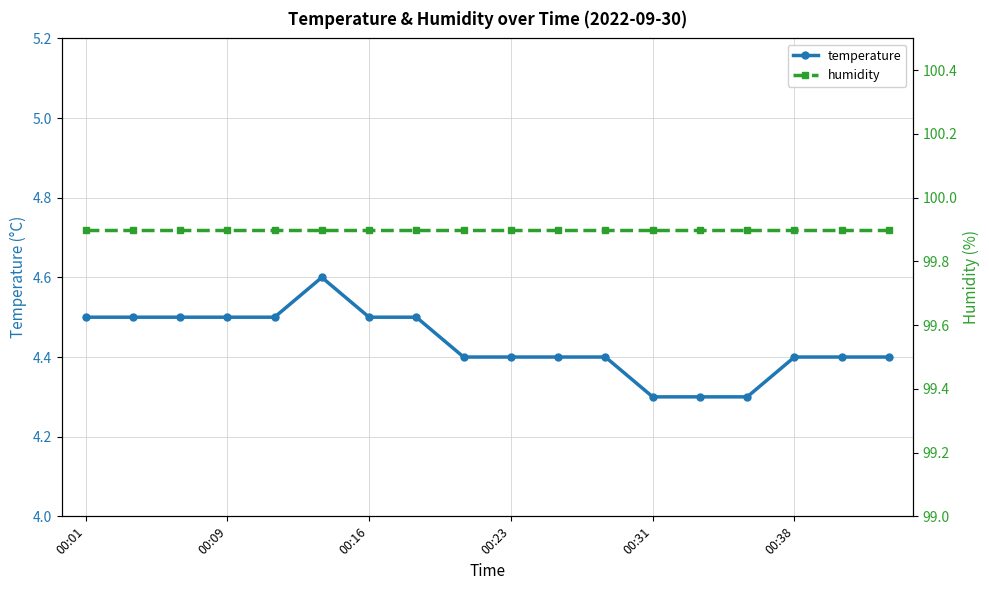

Which series has the largest range (max minus min)?

temperature